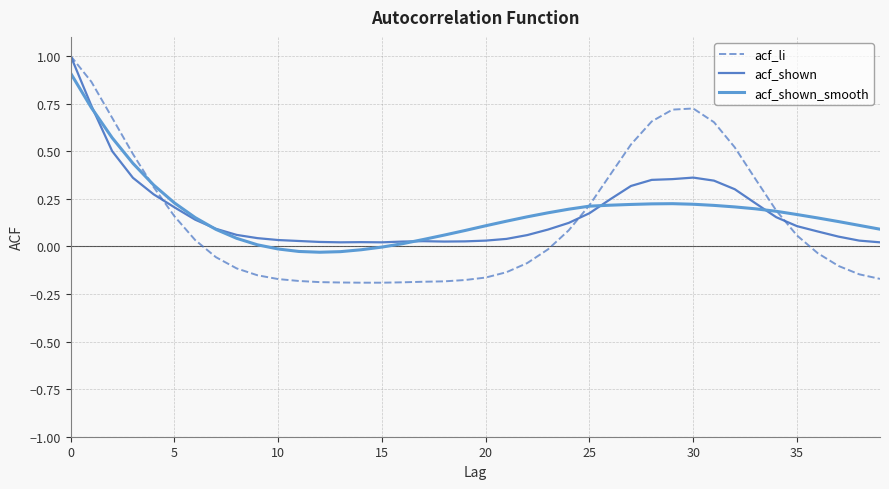

What is the maximum value for acf_li?

1.0